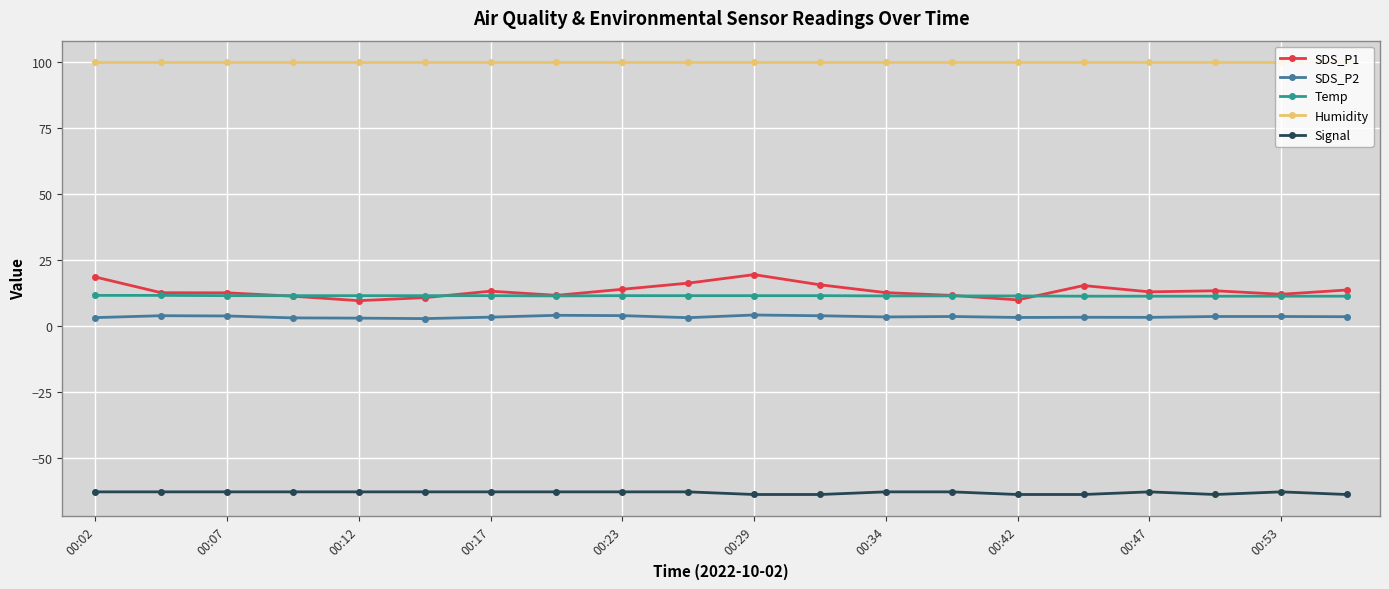

Which series has the largest total across all categories?

Humidity